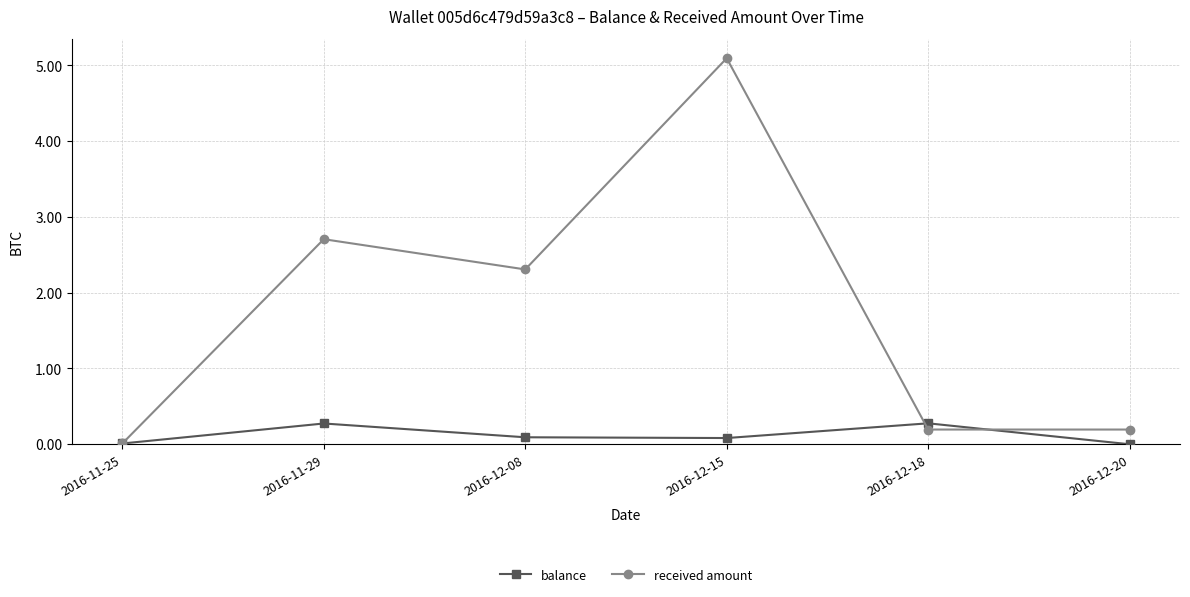

True or false: received amount and balance cross at least once.

True